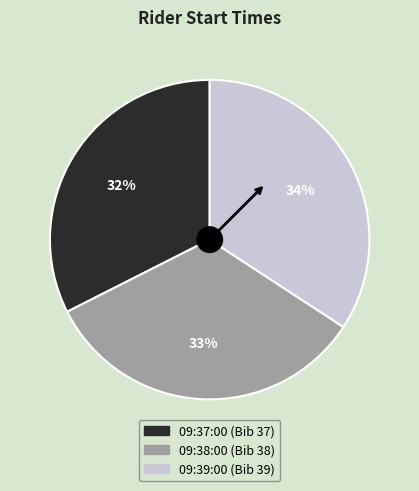

Do 09:39:00 and 09:37:00 together represent more than half of the pie?

Yes